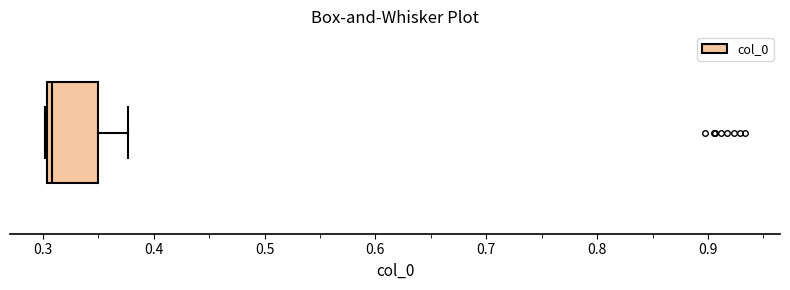

Where is the right edge of the box on the x-axis? The values are not printed on the chart, so give them approximately, as read against the axis.

0.35